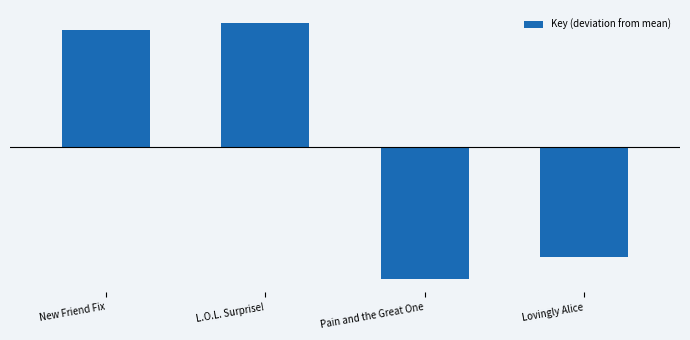

The value at New Friend Fix is 41902564.4. True or false?

False